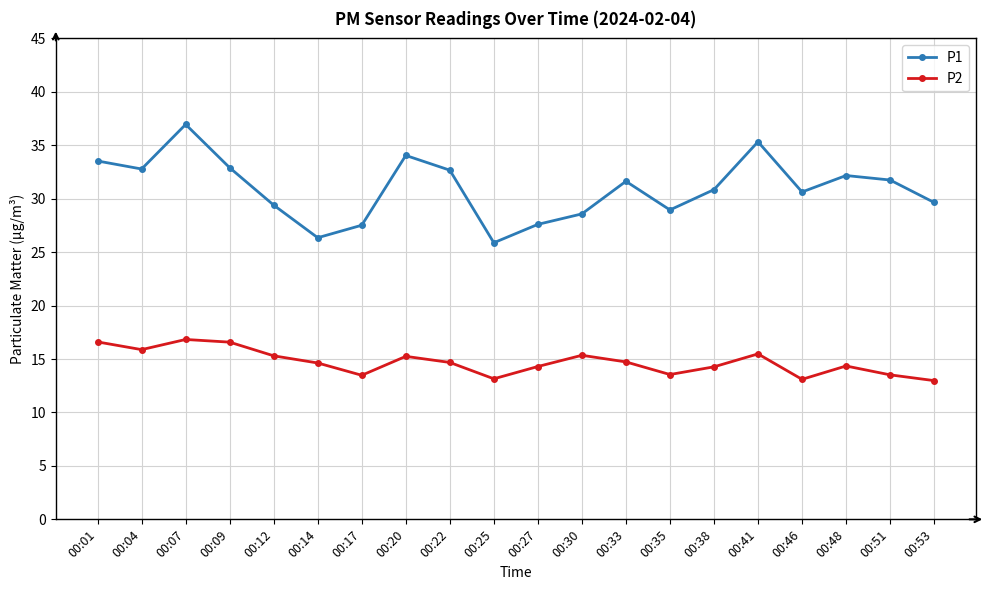

Where is the first local maximum for P1?

00:07